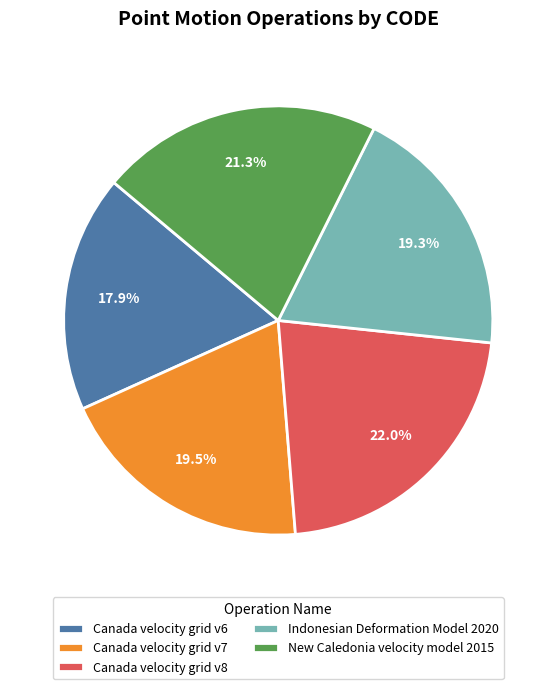

True or false: Canada velocity grid v8 accounts for 8% of the total.

False